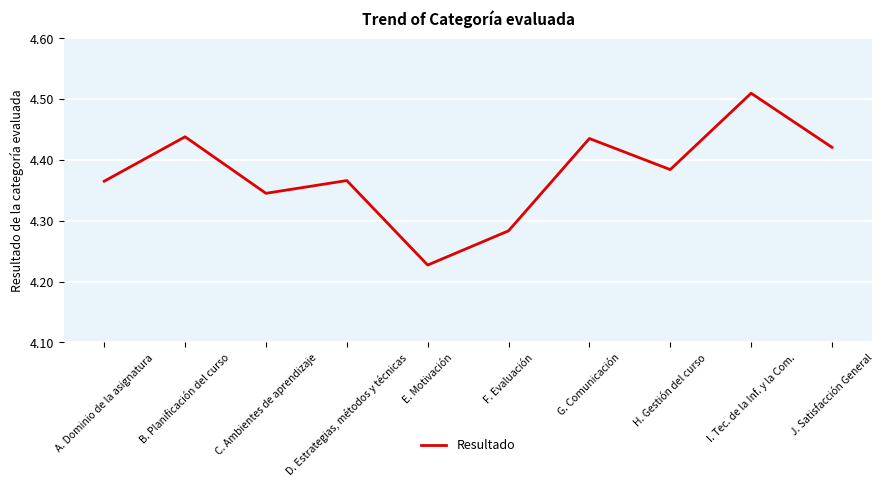

Where is the first local minimum?

C. Ambientes de aprendizaje